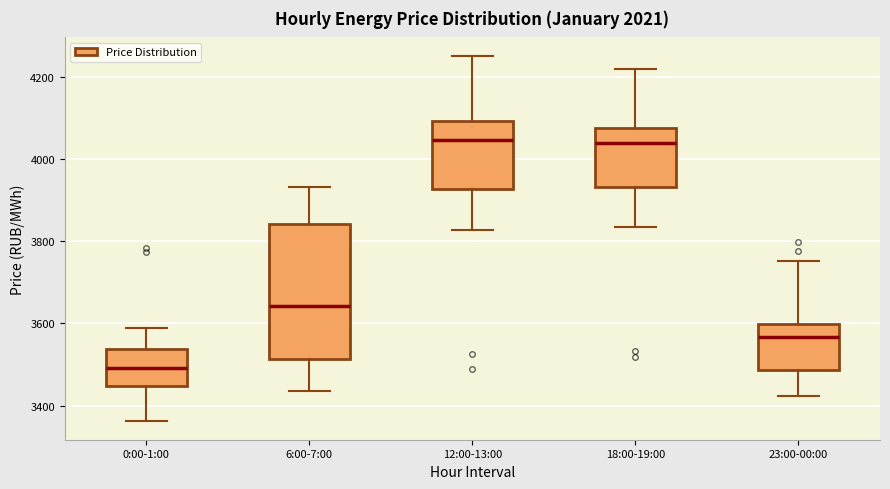

Where does the lower whisker of the box for 23:00-00:00 end on the y-axis? The values are not printed on the chart, so give them approximately, as read against the axis.

3420